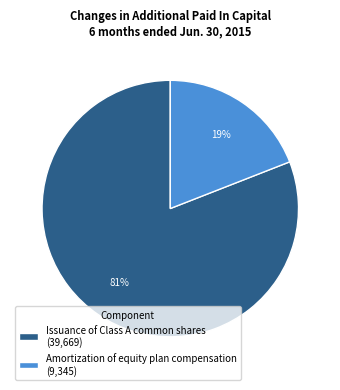

Is the sum of Issuance of Class A common shares (39,669) and Amortization of equity plan compensation (9,345) greater than half?

Yes